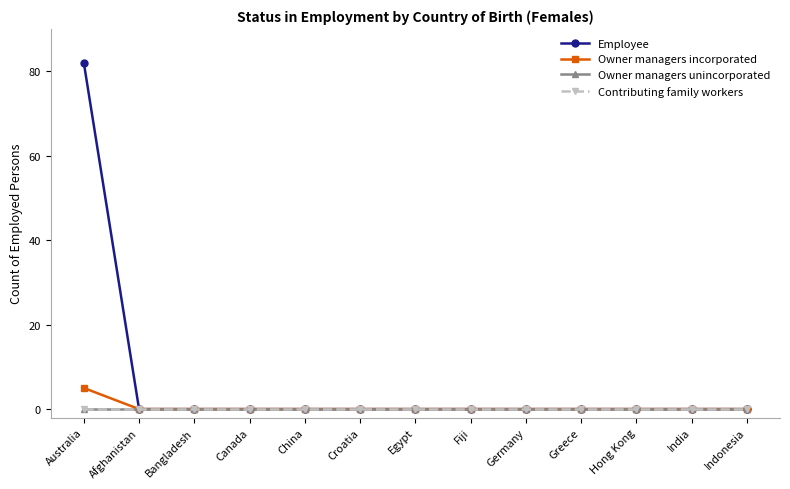

Does the chart have visible grid lines?

No